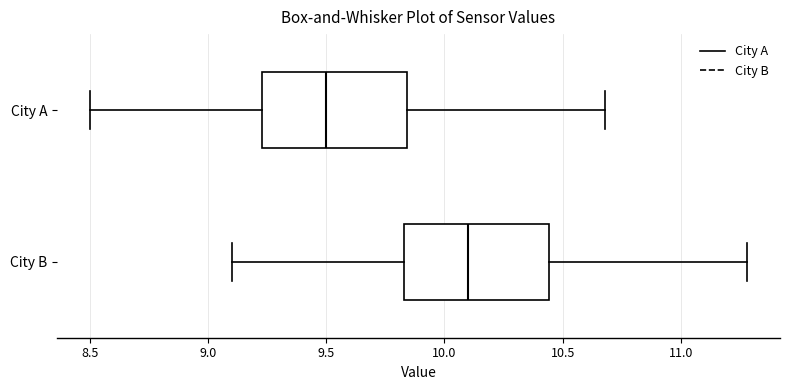

Reading bottom to top, read every box against the x-axis: the position of its median line, the range the box covers, and the ends of its whiskers. The values are not printed on the chart, so give them approximately, as read against the axis.

City B: median 10.10, box 9.85 to 10.45, whiskers 9.10 to 11.30
City A: median 9.50, box 9.25 to 9.85, whiskers 8.50 to 10.70